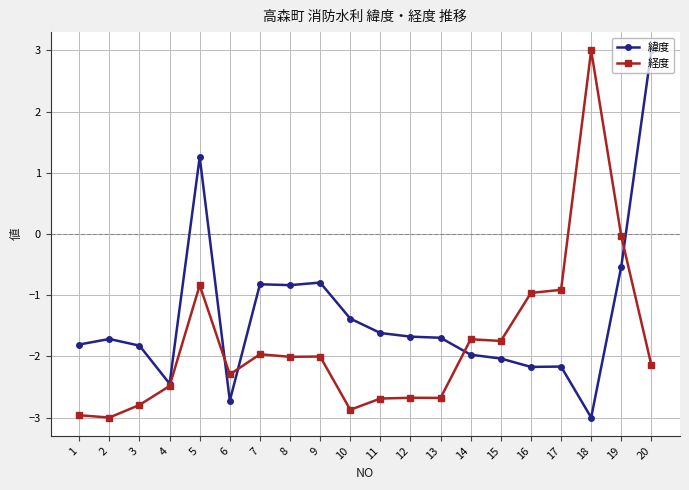

Which category has the highest value in the 緯度 series?

20